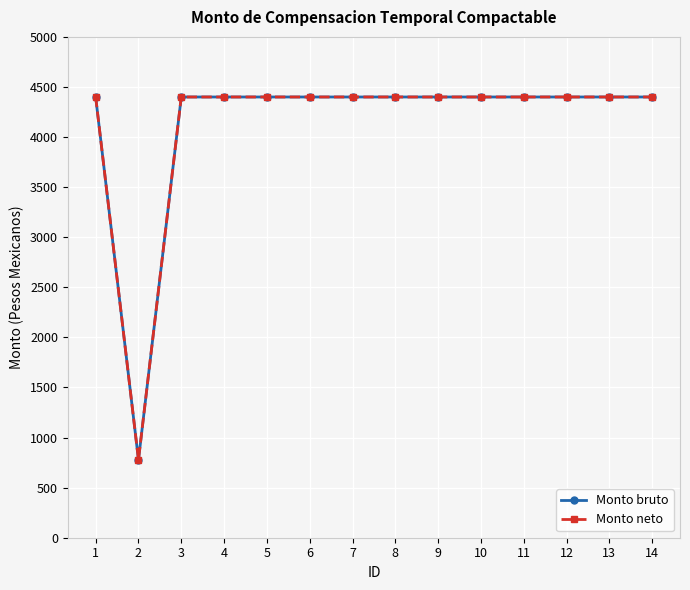

Does the chart have visible grid lines?

Yes